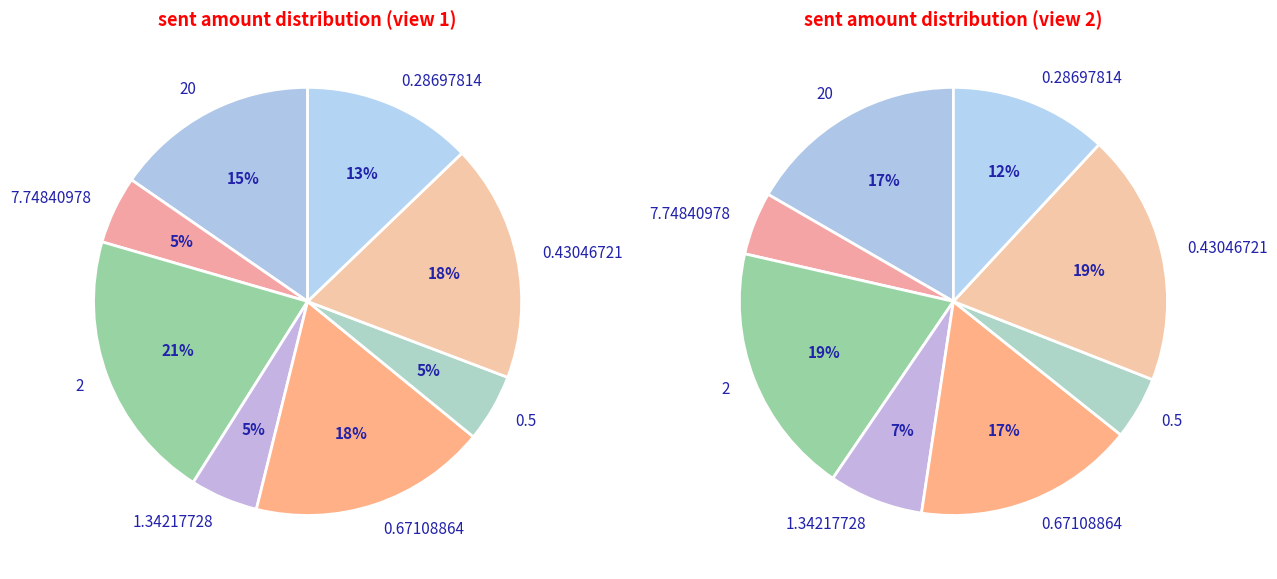

Is there any slice that represents more than half of the pie?

No